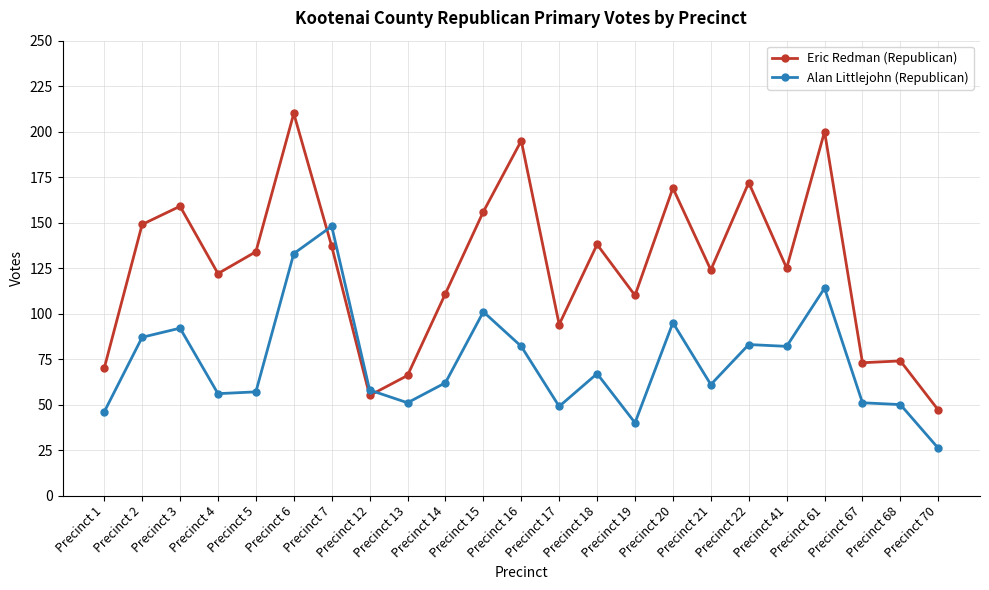

Reading left to right, what are all the values shown in this chart?

Eric Redman (Republican): Precinct 1=70	Precinct 2=149	Precinct 3=159	Precinct 4=122	Precinct 5=134	Precinct 6=210	Precinct 7=137	Precinct 12=55	Precinct 13=66	Precinct 14=111	Precinct 15=156	Precinct 16=195	Precinct 17=94	Precinct 18=138	Precinct 19=110	Precinct 20=169	Precinct 21=124	Precinct 22=172	Precinct 41=125	Precinct 61=200	Precinct 67=73	Precinct 68=74	Precinct 70=47
Alan Littlejohn (Republican): Precinct 1=46	Precinct 2=87	Precinct 3=92	Precinct 4=56	Precinct 5=57	Precinct 6=133	Precinct 7=148	Precinct 12=58	Precinct 13=51	Precinct 14=62	Precinct 15=101	Precinct 16=82	Precinct 17=49	Precinct 18=67	Precinct 19=40	Precinct 20=95	Precinct 21=61	Precinct 22=83	Precinct 41=82	Precinct 61=114	Precinct 67=51	Precinct 68=50	Precinct 70=26